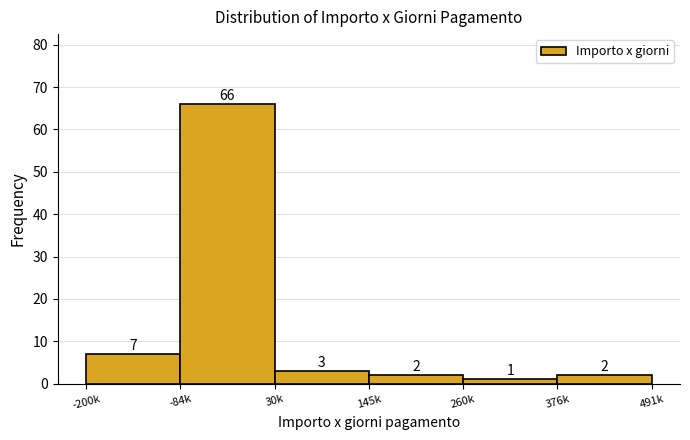

Reading left to right, transcribe all the data shown in this chart.

-200k=7	-84k=66	30k=3	145k=2	260k=1	376k=2